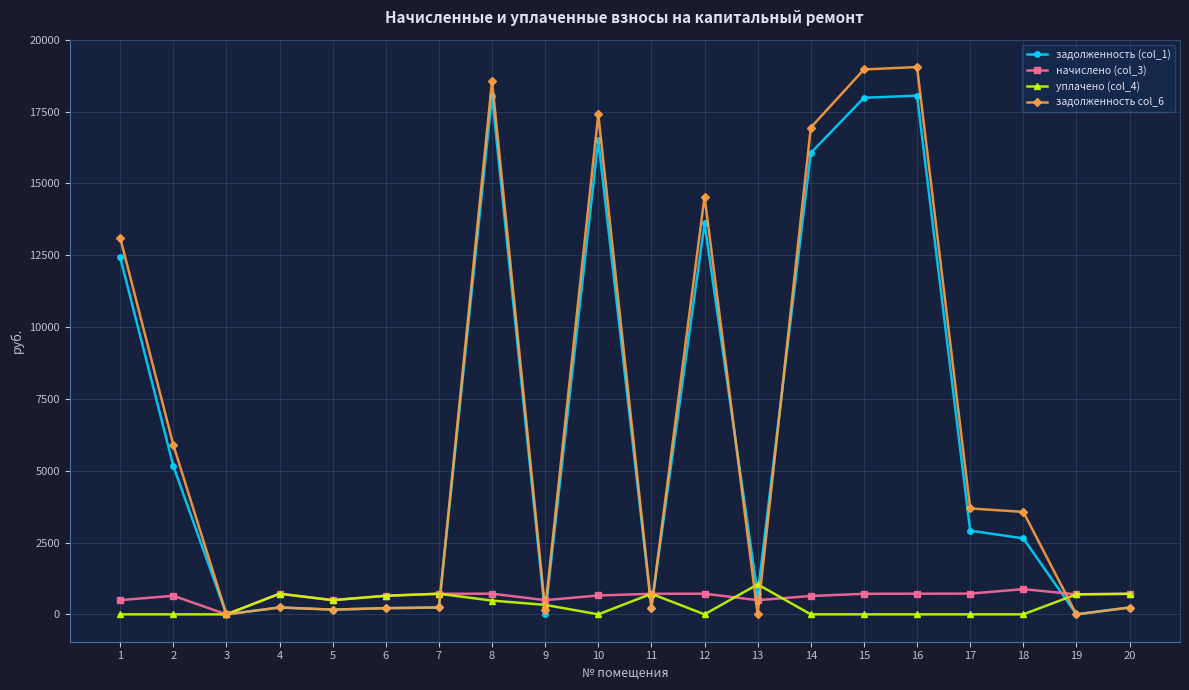

What is the total value across all series at 8?

37825.1